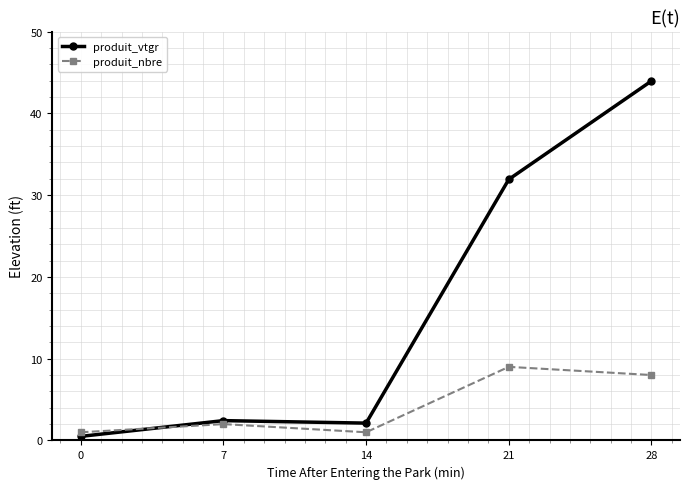

What is the sum of all produit_nbre values?

21.0